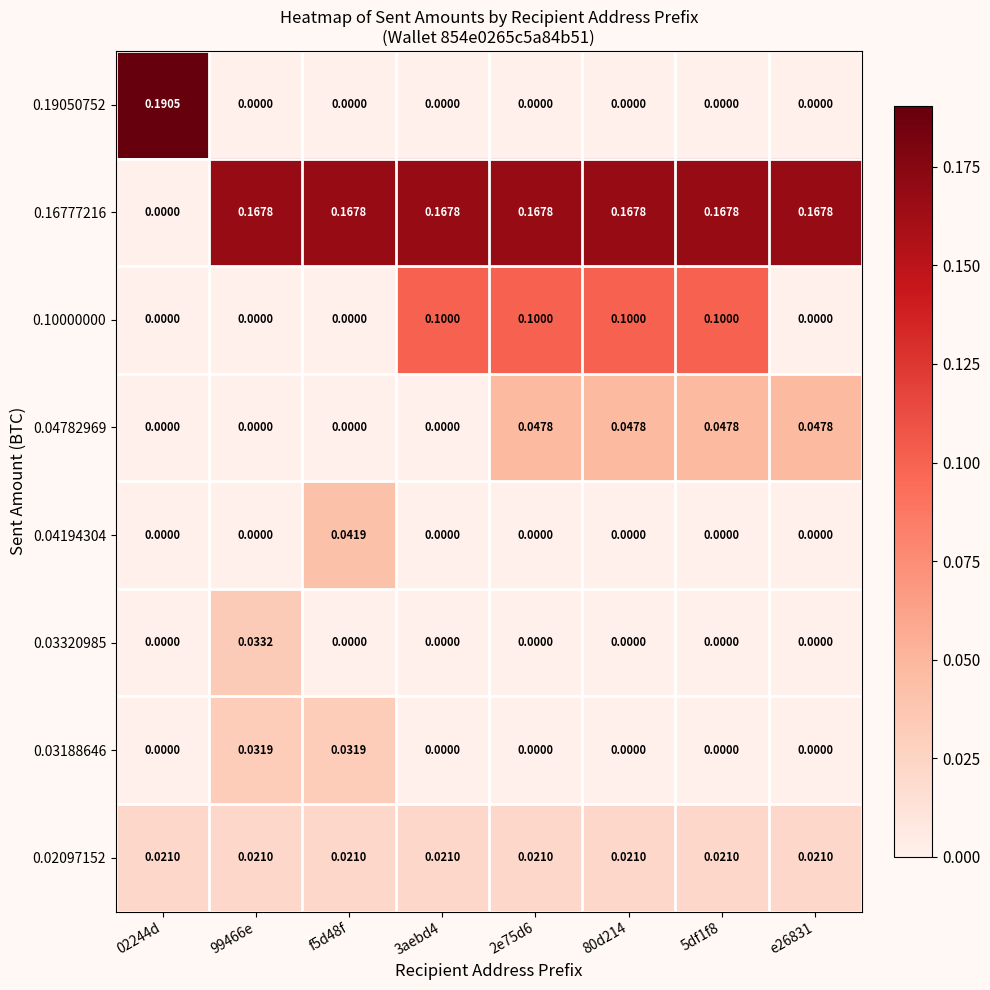

Which series has the widest spread of values?

0.19050752